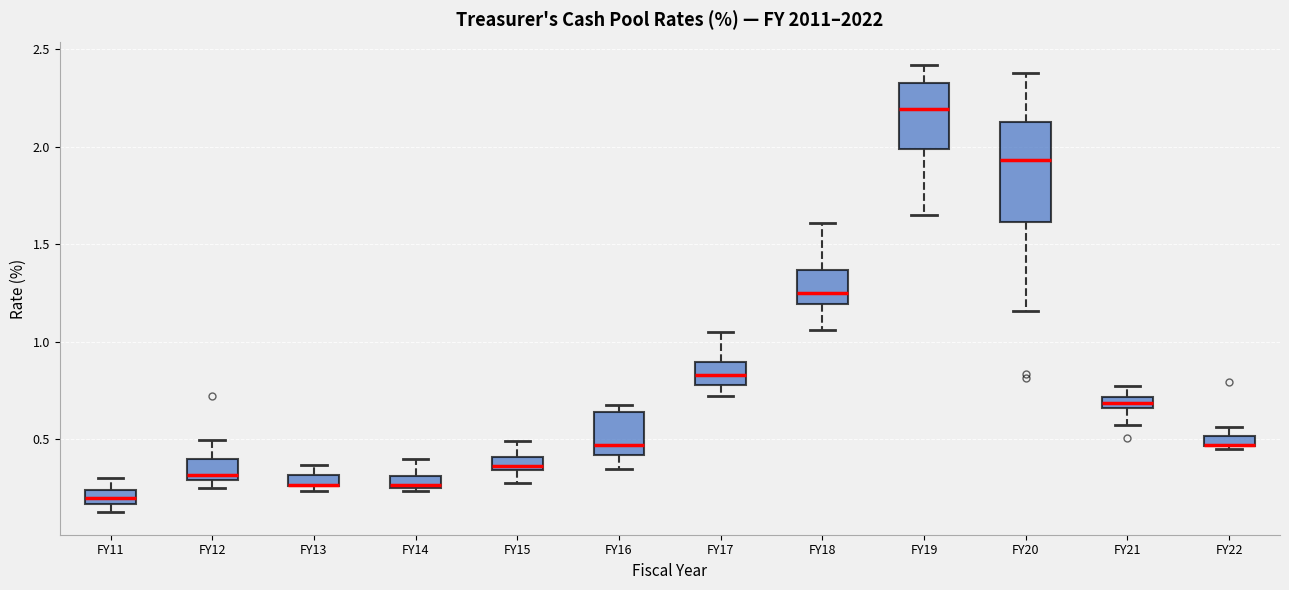

Comparing the boxes themselves (not the whiskers), which one is the tallest?

FY20